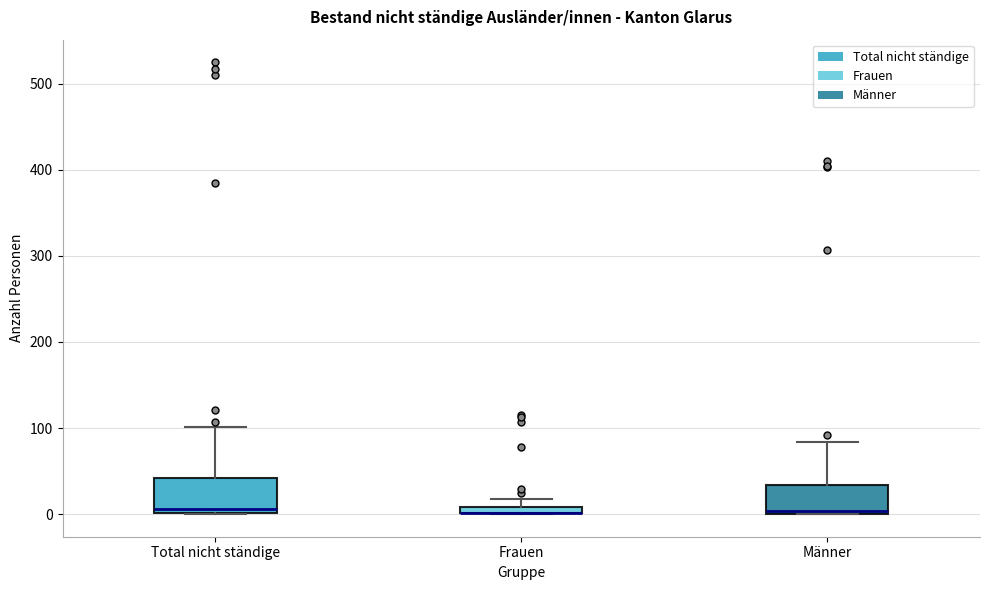

Where is the lower edge of the box for Männer on the y-axis? The values are not printed on the chart, so give them approximately, as read against the axis.

0